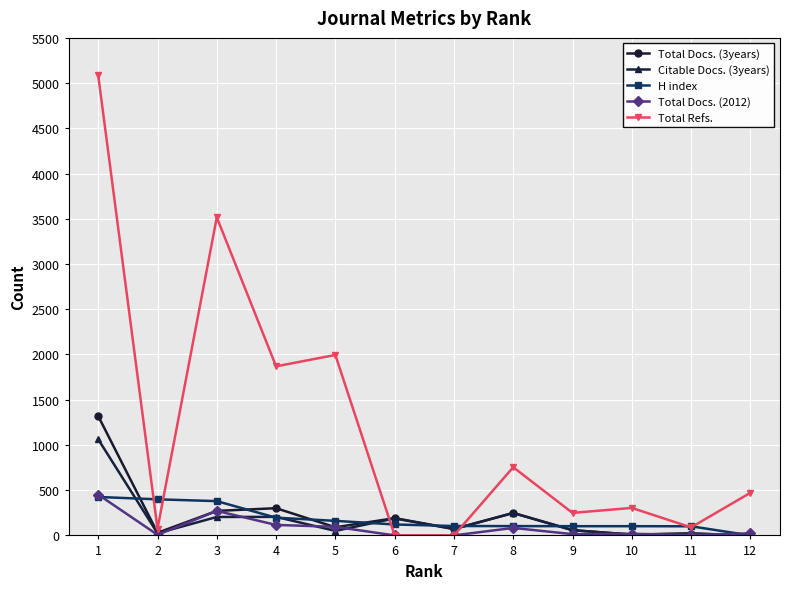

How many lines are shown in the chart?

5